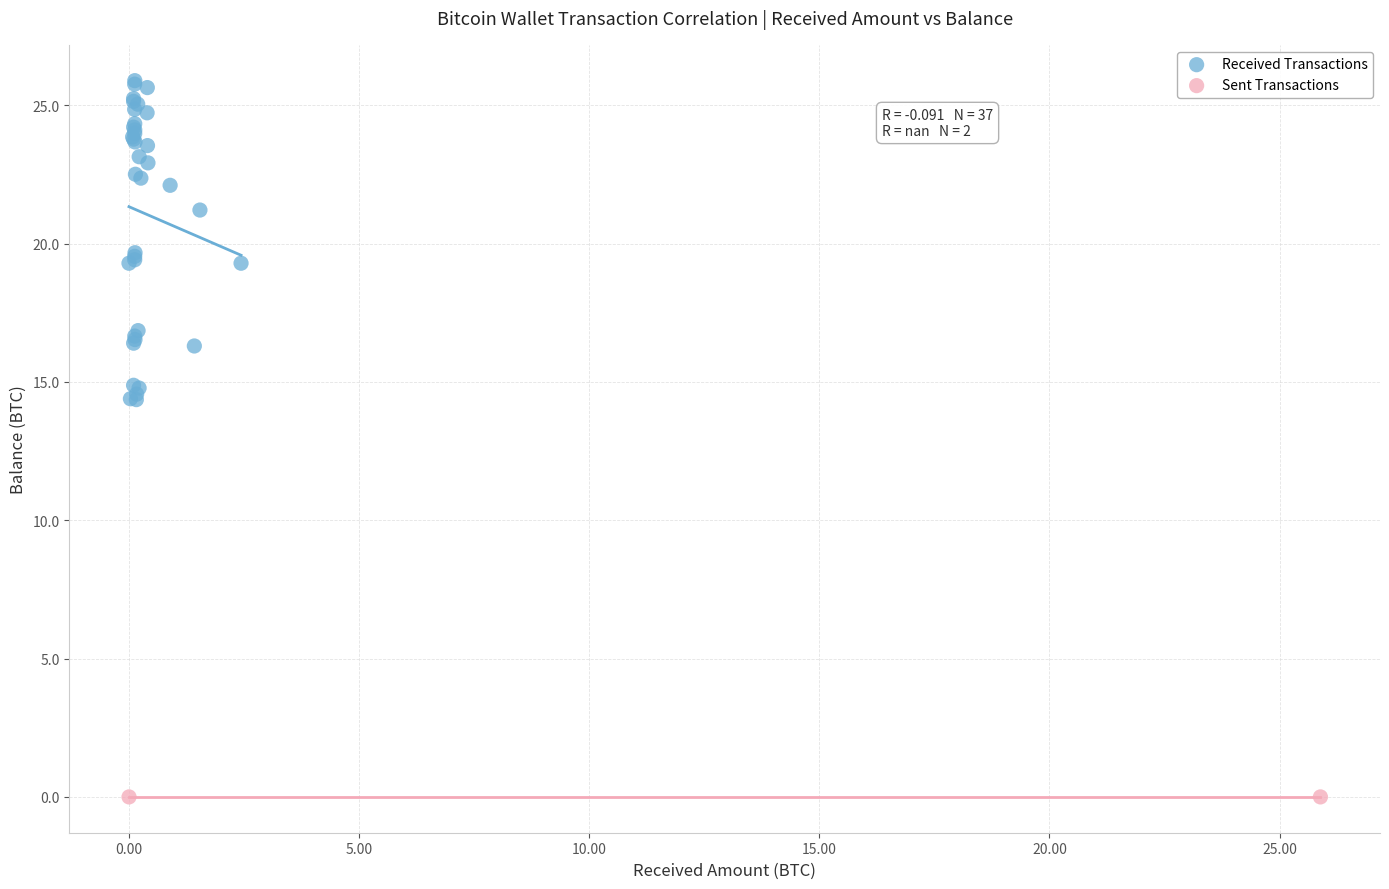

What are all the series names shown in the legend?

Received Transactions, Sent Transactions